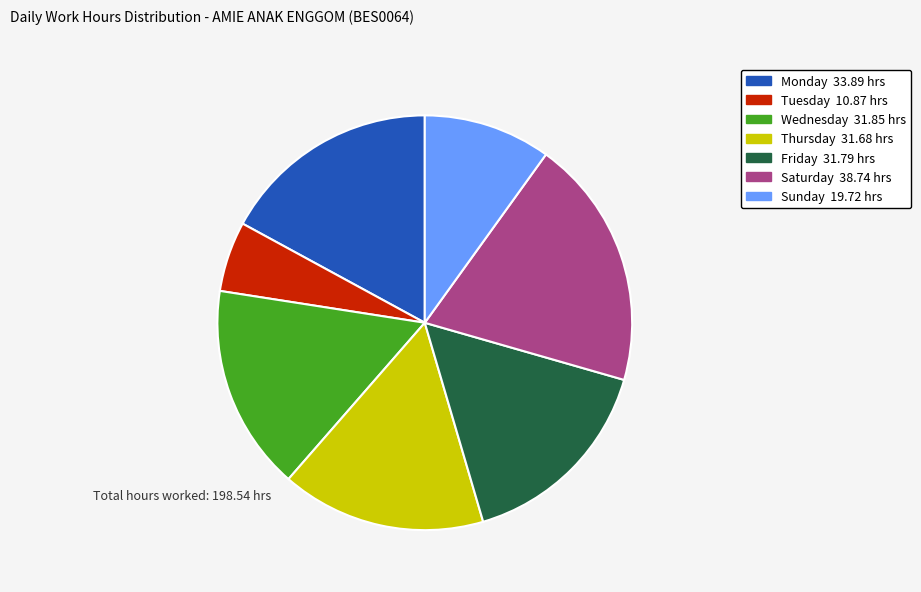

How many slices are in this pie chart?

7